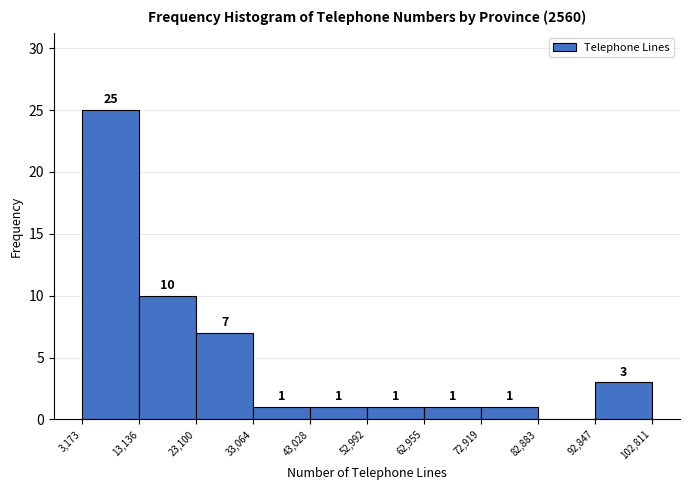

Over which range of the x-axis is the bar tallest?

3,173 to 13,136